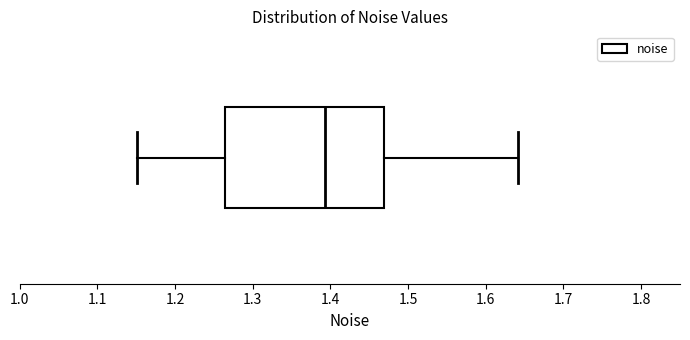

Where is the left edge of the box on the x-axis? The values are not printed on the chart, so give them approximately, as read against the axis.

1.26